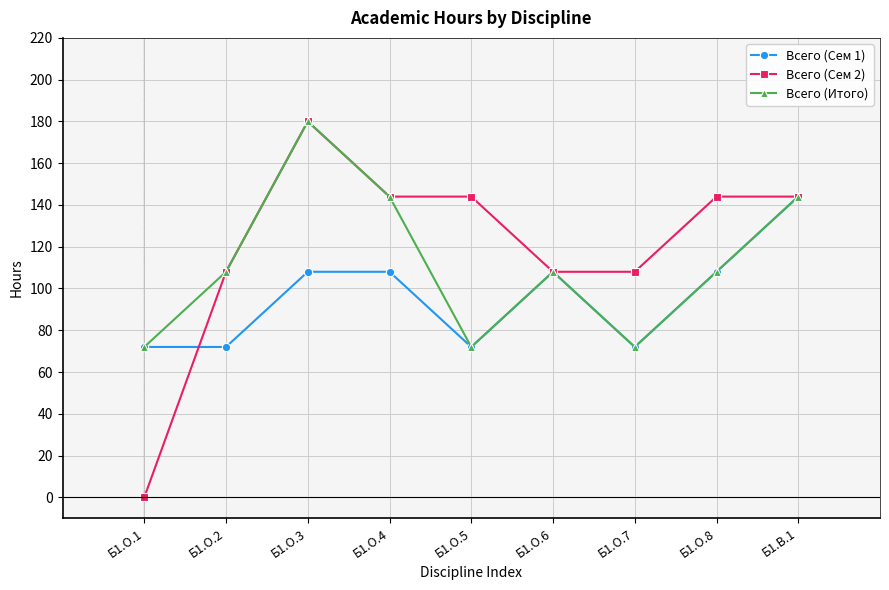

What is the average value of the Всего (Сем 1) series?

96